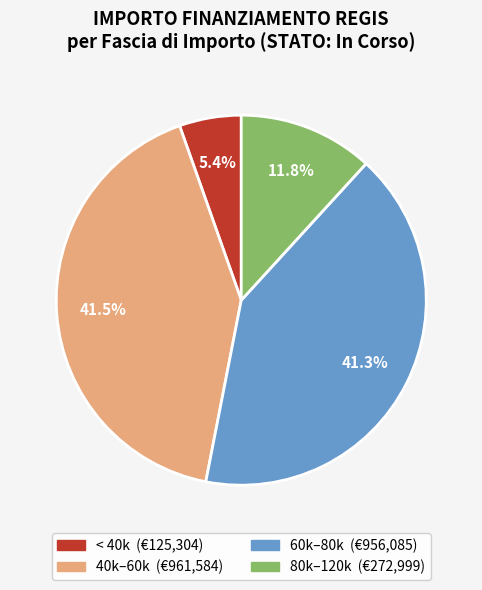

Does any single category account for the majority?

No